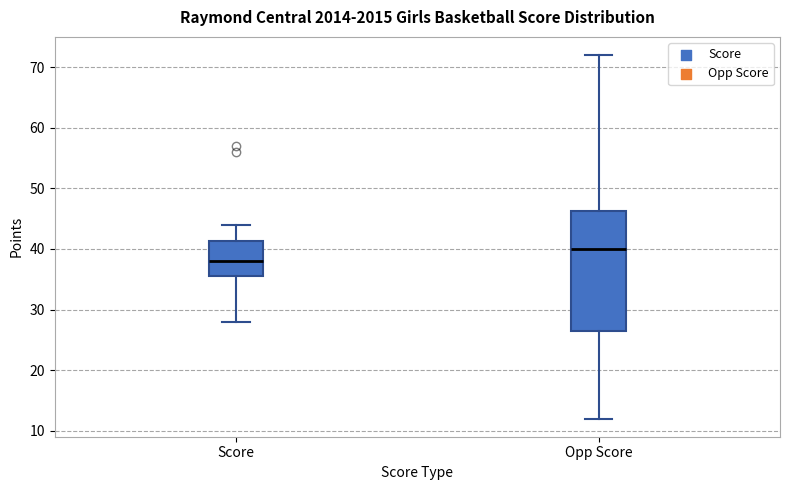

Reading left to right, read every box against the y-axis: the position of its median line, the range the box covers, and the ends of its whiskers. The values are not printed on the chart, so give them approximately, as read against the axis.

Score: median 38, box 36 to 41, whiskers 28 to 44
Opp Score: median 40, box 27 to 46, whiskers 12 to 72